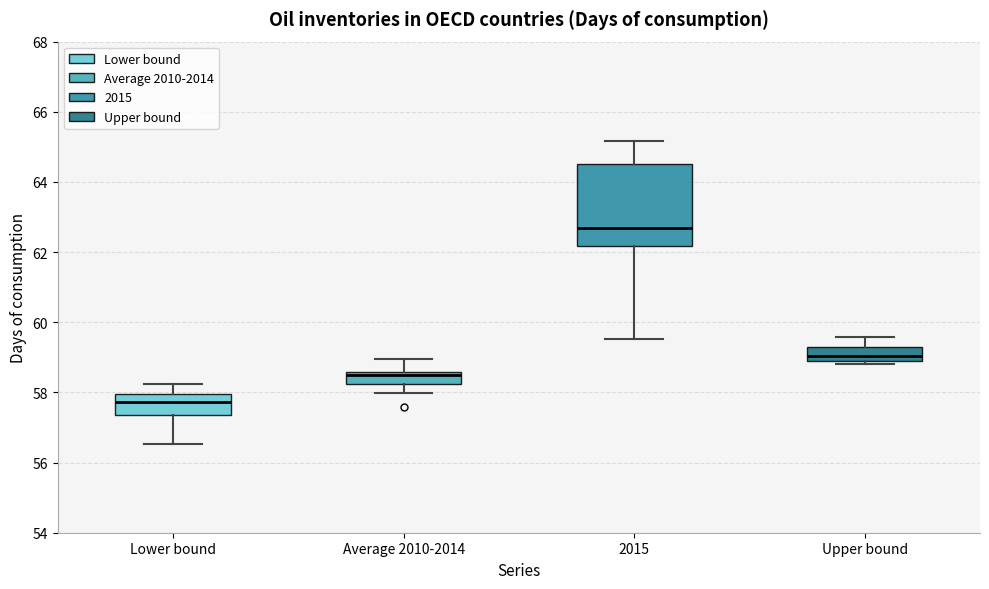

Where is the upper edge of the box for 2015 on the y-axis? The values are not printed on the chart, so give them approximately, as read against the axis.

64.6